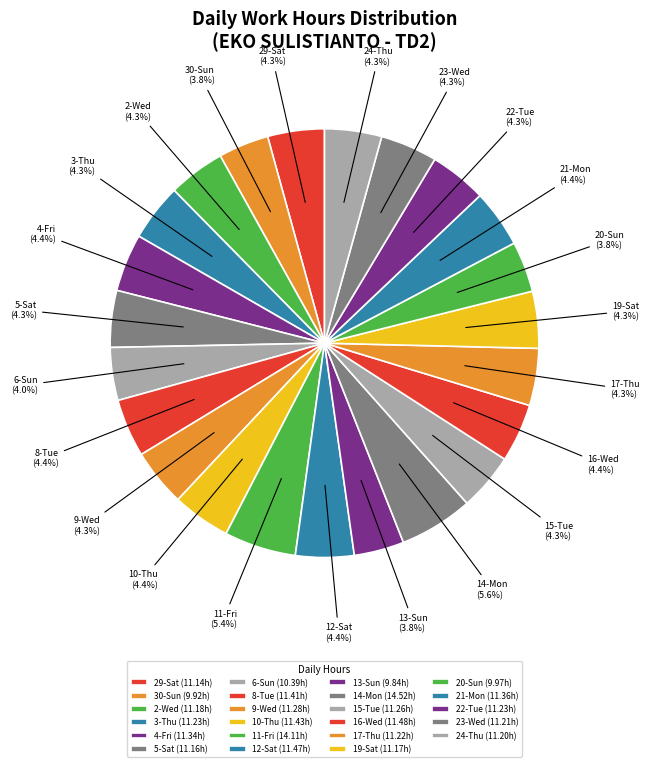

To the nearest percent, what is the average slice percentage?

4%